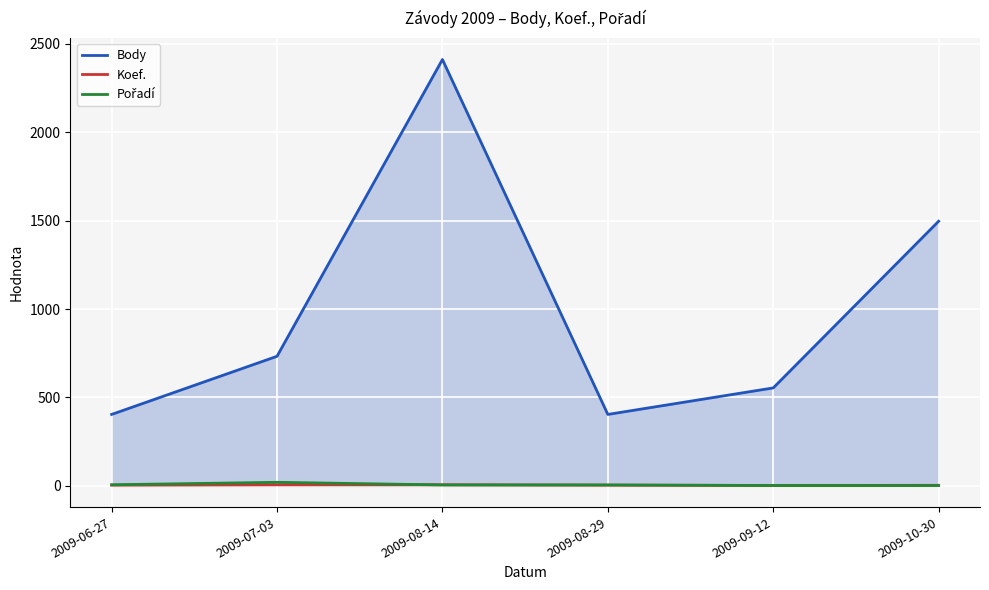

What are all the series names shown in the legend?

Body, Koef., Pořadí